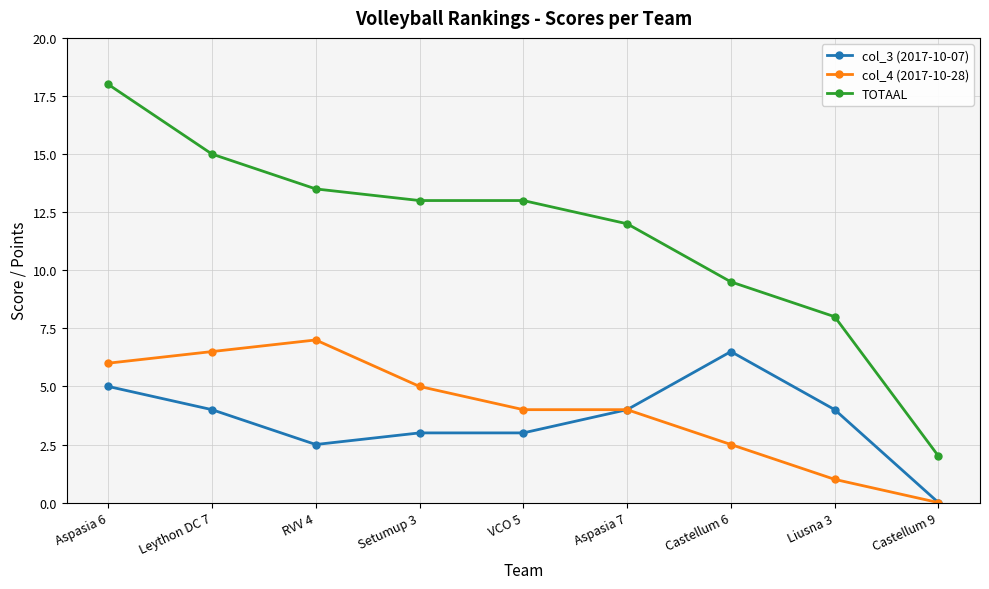

How many positive values does the col_3 (2017-10-07) series have?

8